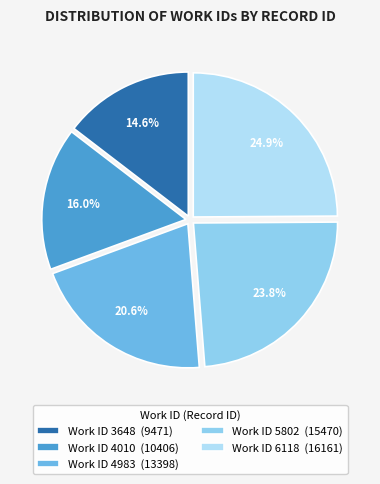

Which slice is the smallest?

Work ID 3648 (9471)